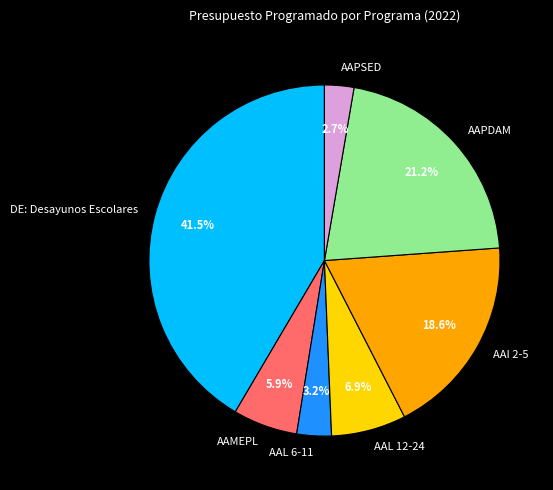

To the nearest percent, what is the average slice percentage?

14%